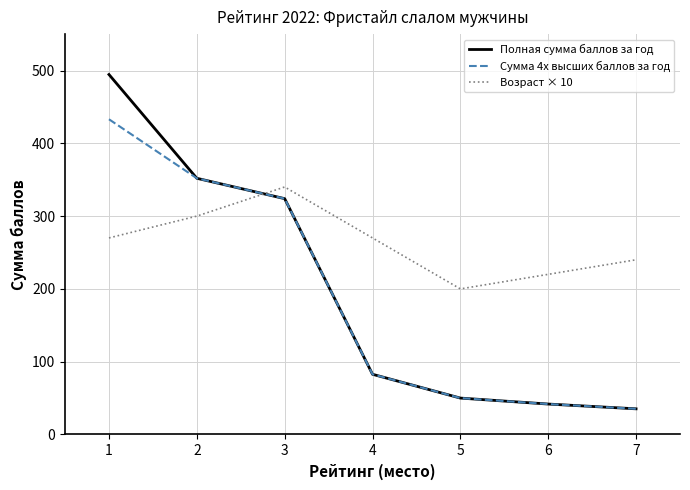

True or false: Возраст × 10 has more than 0 points higher than both neighbors.

True